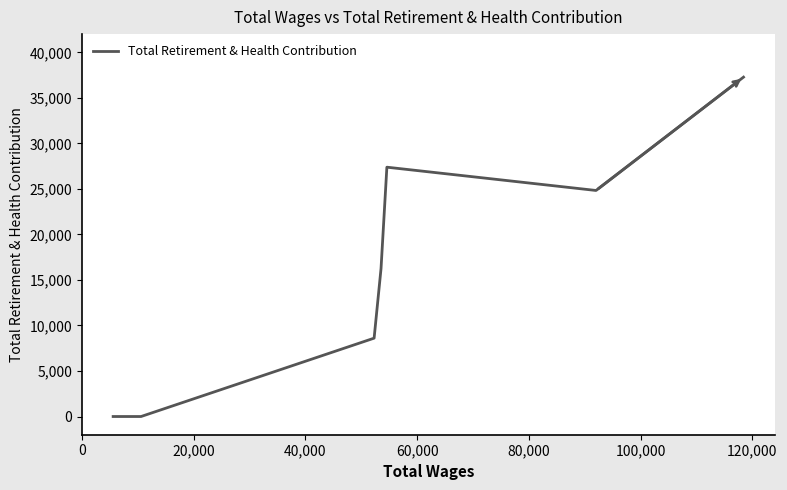

What is the maximum value shown in the chart?

37274